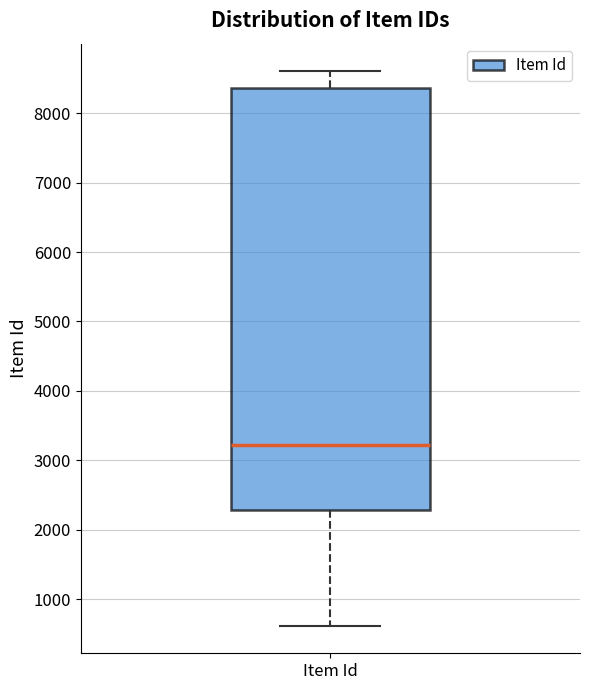

Transcribe this box plot: give where the median line is, the range the box spans, and where the two whiskers end, as read against the y-axis. The values are not printed on the chart, so give them approximately, as read against the axis.

median 3200, box 2300 to 8400, whiskers 600 to 8600